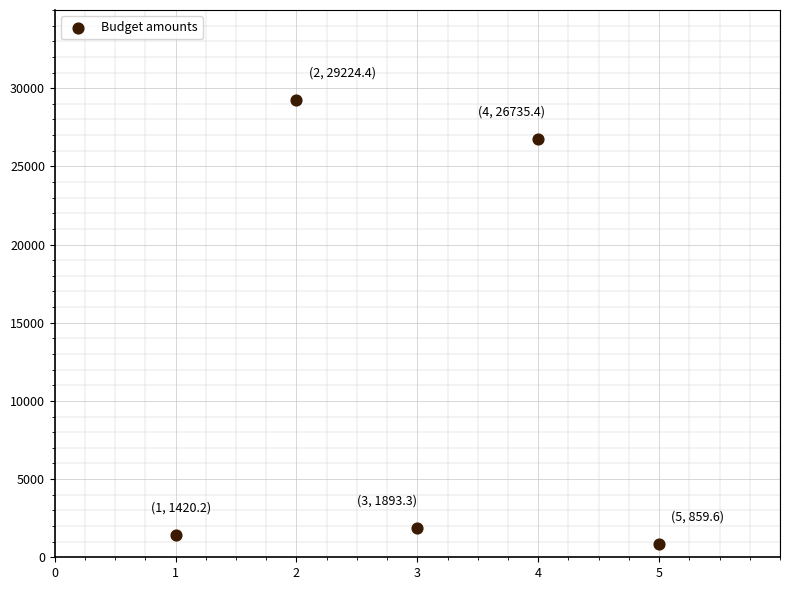

What Y value in the scatter plot is closest to 15042?

26735.4